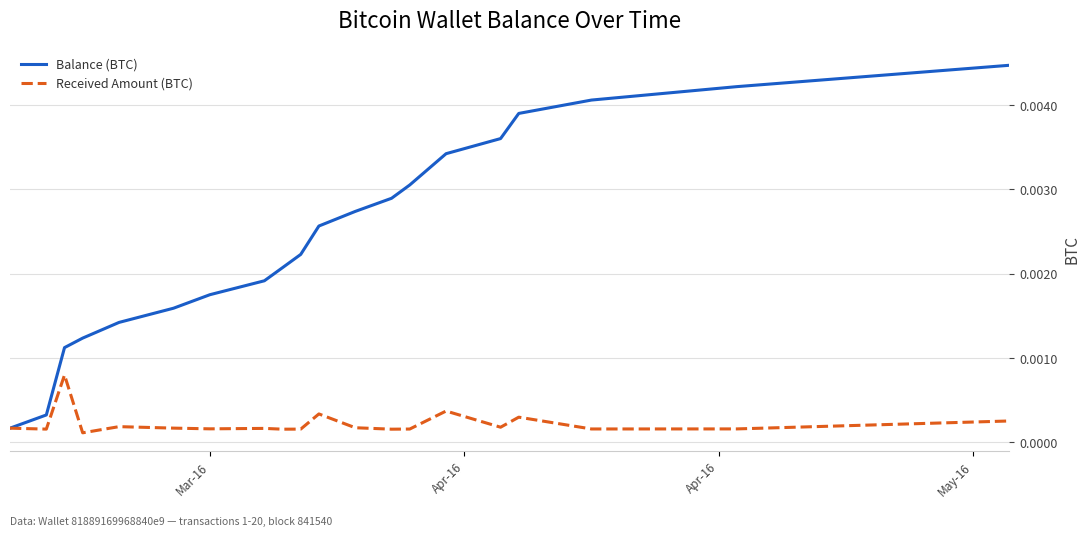

Rank the series by their average value, from highest to lowest.

Balance (BTC), Received Amount (BTC)